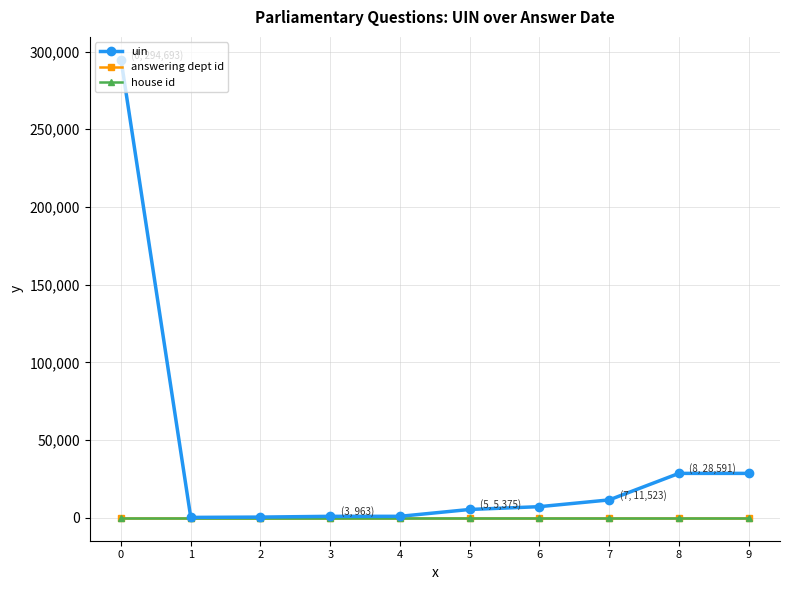

Which series has the largest total across all categories?

uin